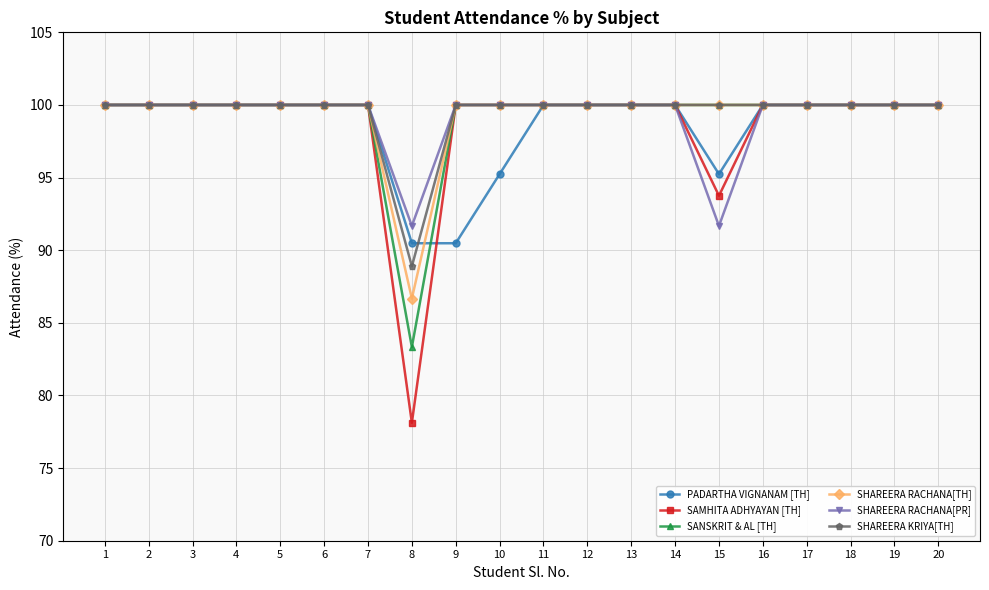

What is the average value of the SAMHITA ADHYAYAN [TH] series?

98.6